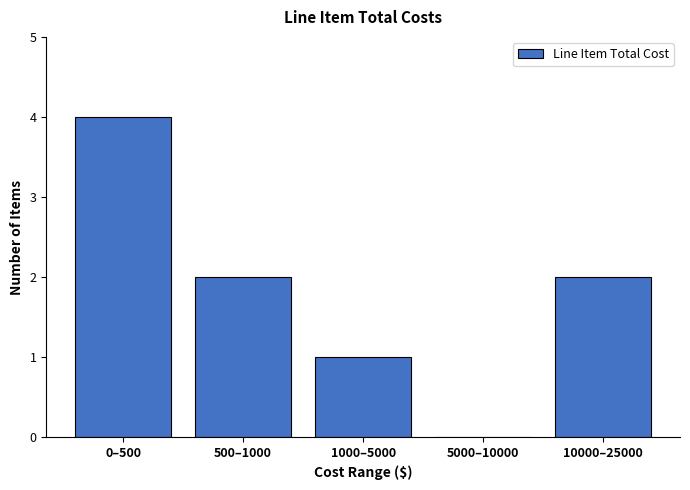

Reading left to right, extract all data points from this chart.

0–500=4	500–1000=2	1000–5000=1	5000–10000=0	10000–25000=2